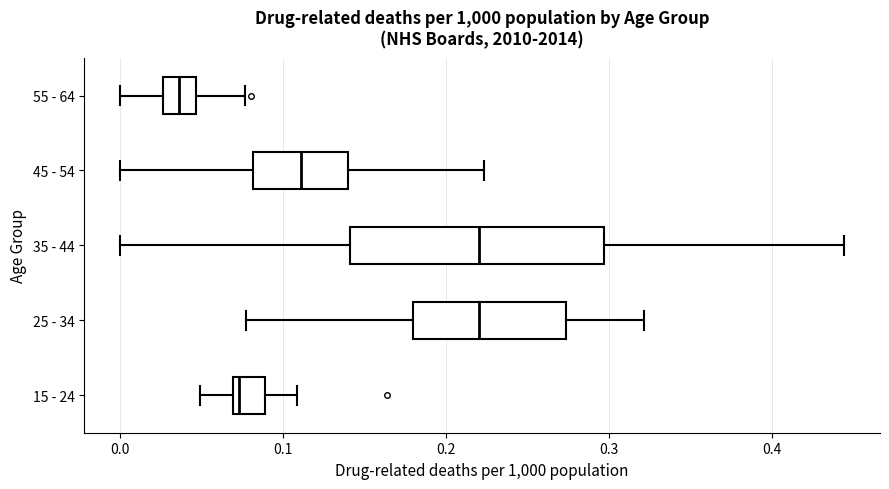

Which box has the furthest to the left median line?

55 - 64